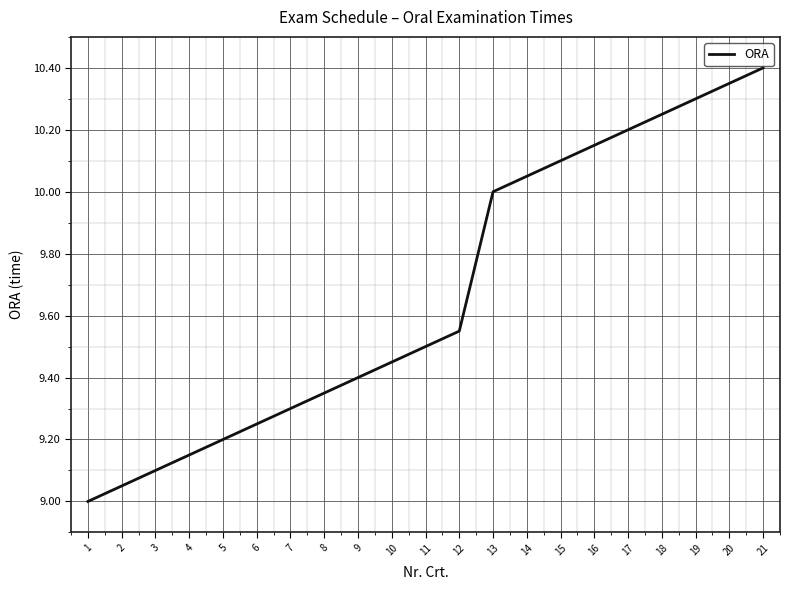

At which category does the chart reach its minimum across all series?

1